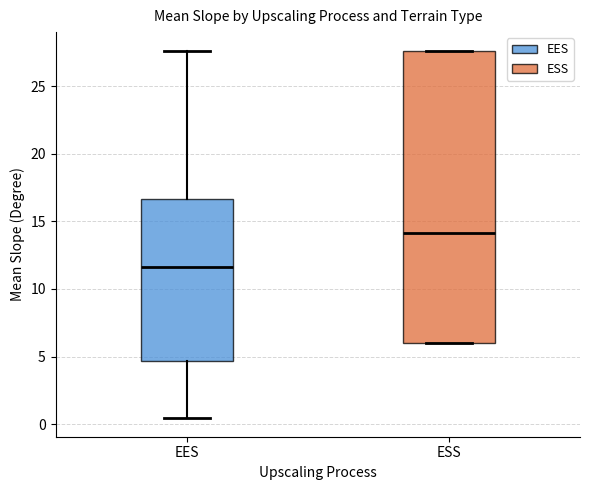

Where is the lower edge of the box for EES on the y-axis? The values are not printed on the chart, so give them approximately, as read against the axis.

4.5